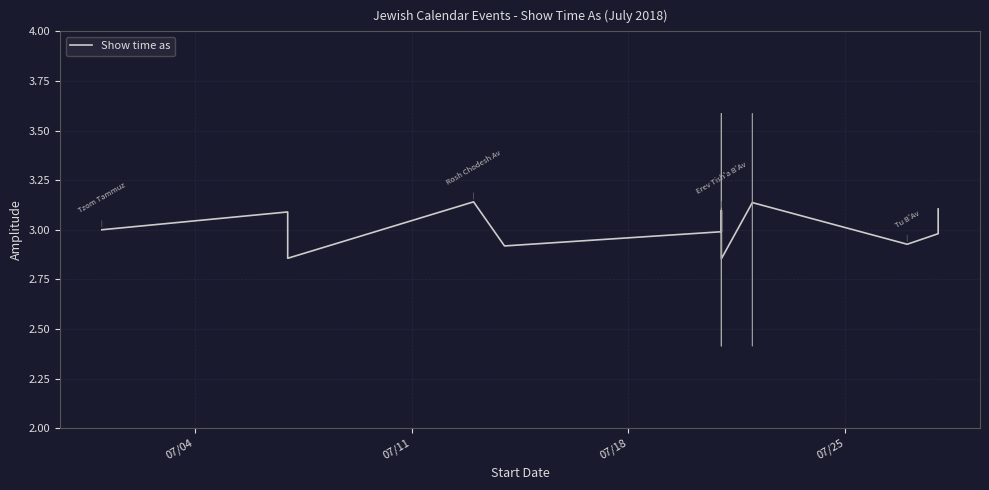

What is the greatest value displayed?

3.1